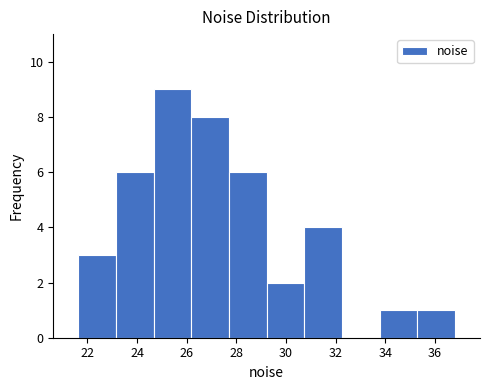

Reading left to right, transcribe this chart: for each bar, give the range it covers on the x-axis and its height. Neither the bar edges nor the heights are printed on the chart, so give them approximately, as read against the axes.

21.6 to 23.2: 3
23.2 to 24.6: 6
24.6 to 26.2: 9
26.2 to 27.8: 8
27.8 to 29.2: 6
29.2 to 30.8: 2
30.8 to 32.2: 4
32.2 to 33.8: 0
33.8 to 35.4: 1
35.4 to 36.8: 1